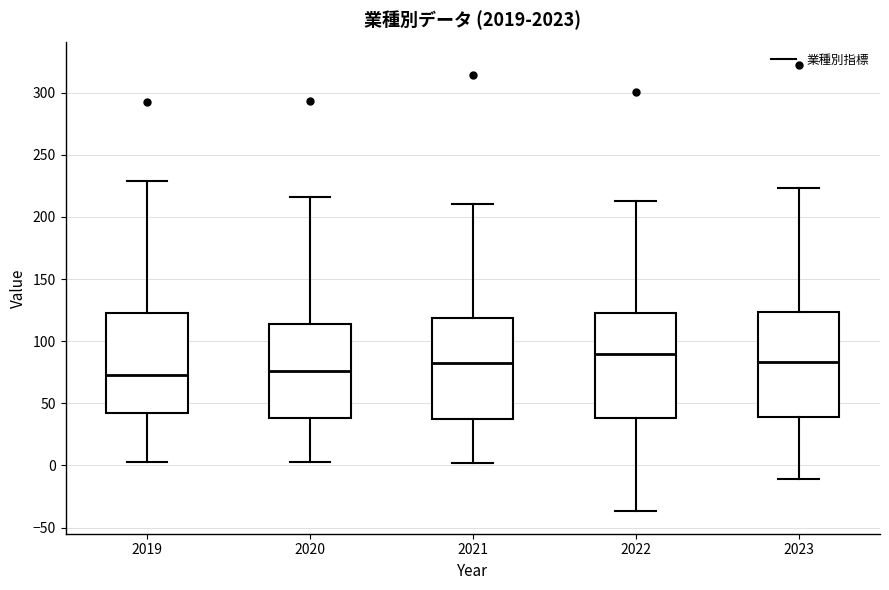

Reading left to right, read every box against the y-axis: the position of its median line, the range the box covers, and the ends of its whiskers. The values are not printed on the chart, so give them approximately, as read against the axis.

2019: median 70, box 40 to 125, whiskers 5 to 230
2020: median 75, box 40 to 115, whiskers 5 to 215
2021: median 85, box 35 to 120, whiskers 0 to 210
2022: median 90, box 40 to 125, whiskers -35 to 215
2023: median 85, box 40 to 125, whiskers -10 to 225